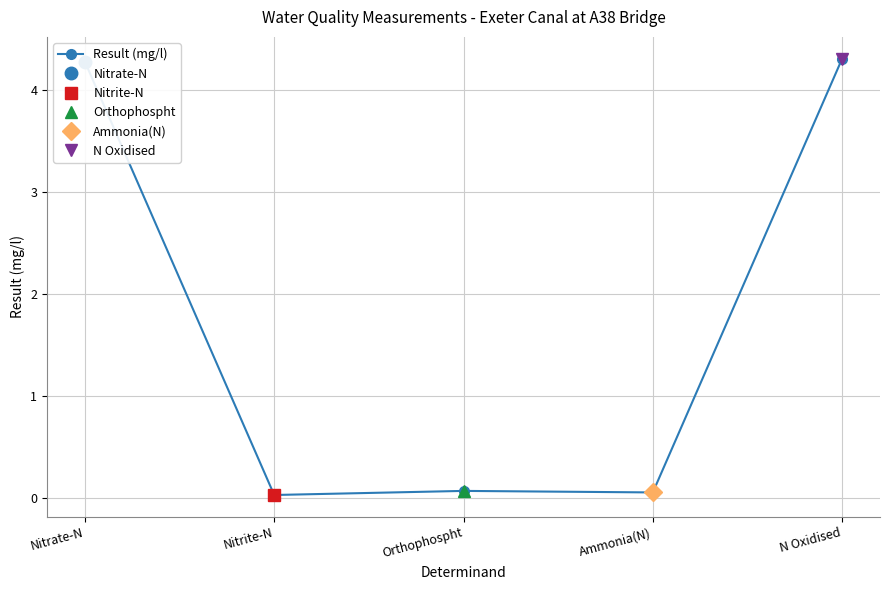

Where is the data nearest to the value 2?

Orthophospht